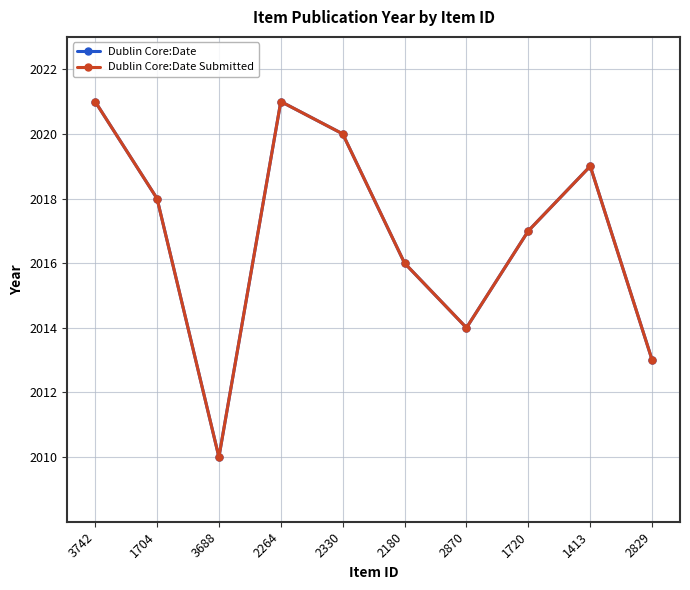

How many data points in Dublin Core:Date are less than 2018?

5